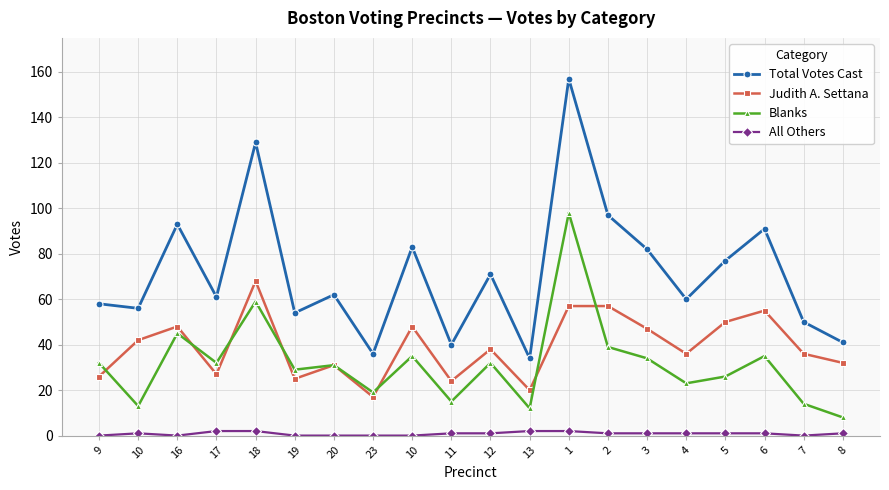

Is it true that Judith A. Settana equals 25 at 19?

True